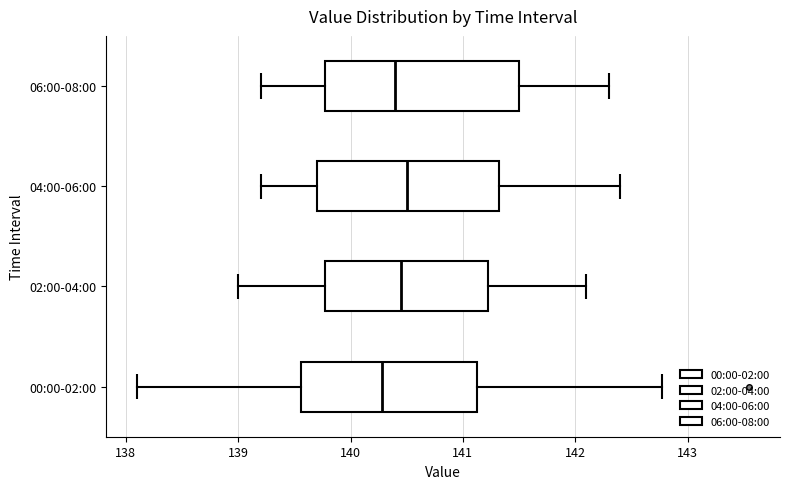

Where does the right whisker of the box for 04:00-06:00 end on the x-axis? The values are not printed on the chart, so give them approximately, as read against the axis.

142.4